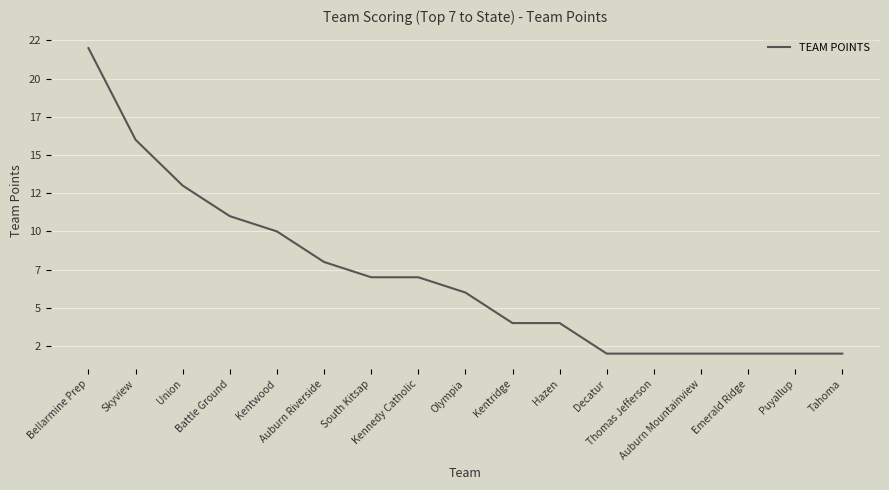

At which label does the data first exceed 6?

Bellarmine Prep